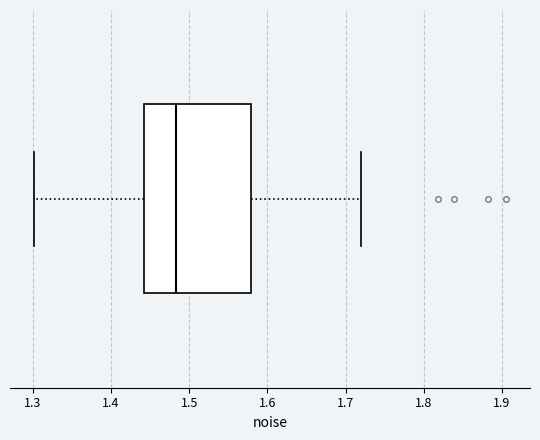

Transcribe this box plot: give where the median line is, the range the box spans, and where the two whiskers end, as read against the x-axis. The values are not printed on the chart, so give them approximately, as read against the axis.

median 1.48, box 1.44 to 1.58, whiskers 1.30 to 1.72